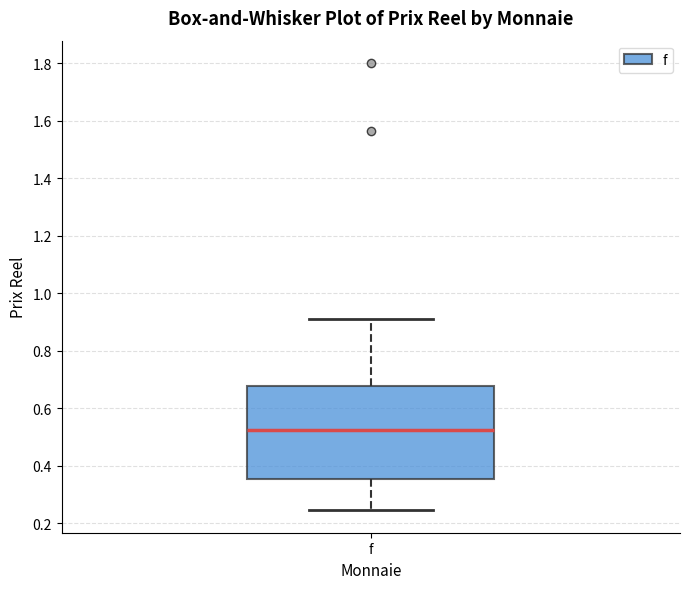

Read this box plot against the y-axis: the position of the median line, the range covered by the box, and the ends of both whiskers. The values are not printed on the chart, so give them approximately, as read against the axis.

median 0.52, box 0.36 to 0.68, whiskers 0.24 to 0.90